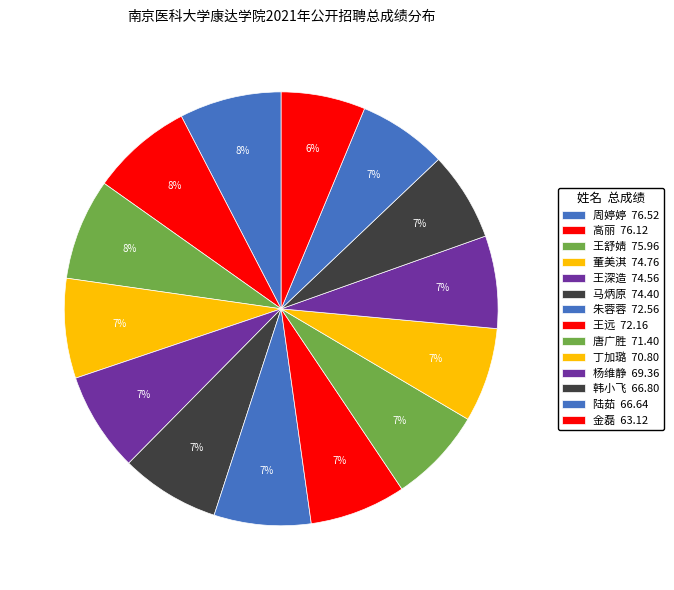

To the nearest percent, what portion does 王远 represent?

7%